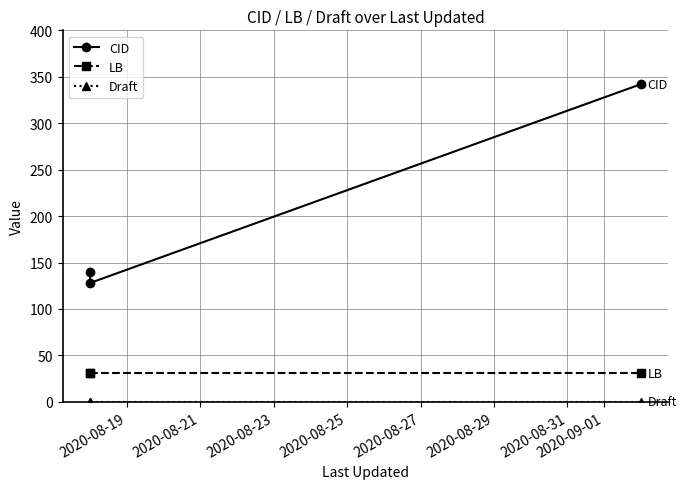

What is the sum of all LB values?

93.0